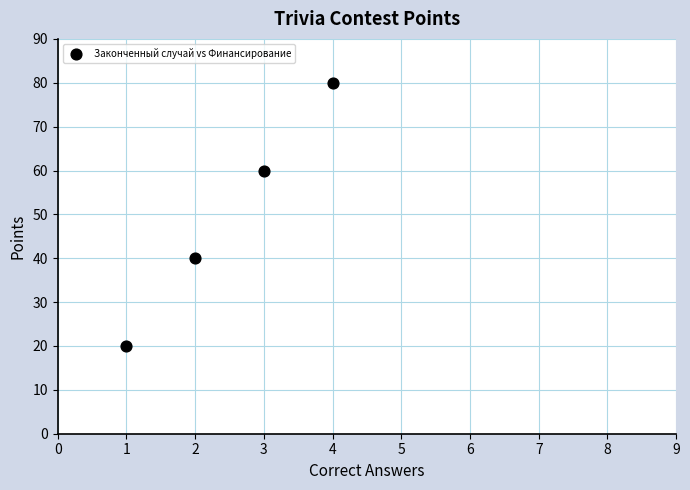

What is the average Y value?

50